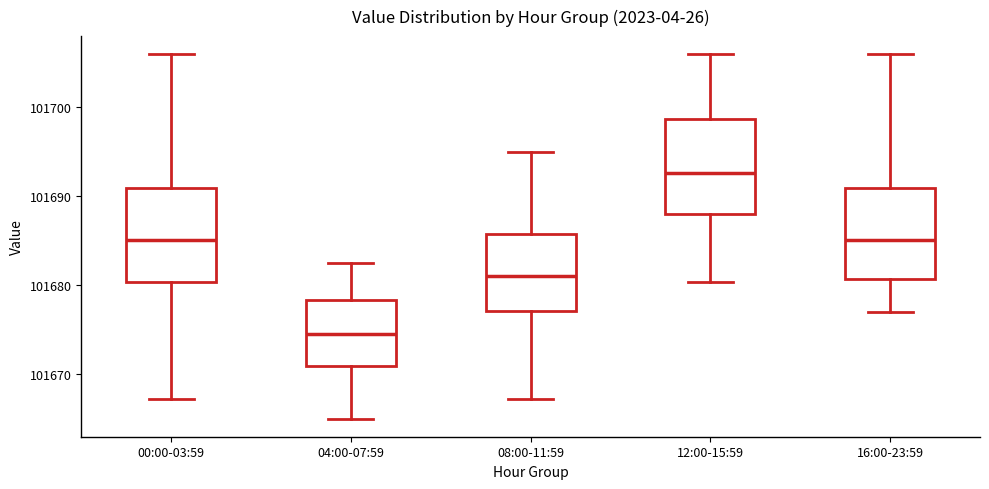

Which box's median line is the highest?

12:00-15:59